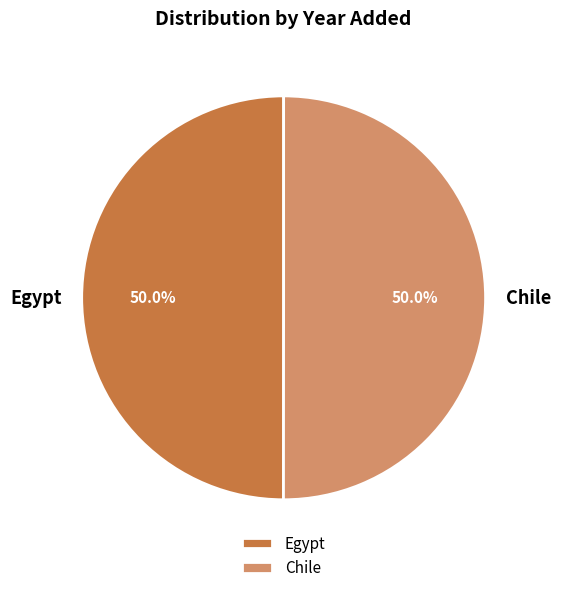

What percentage is NOT represented by Egypt?

50.0%